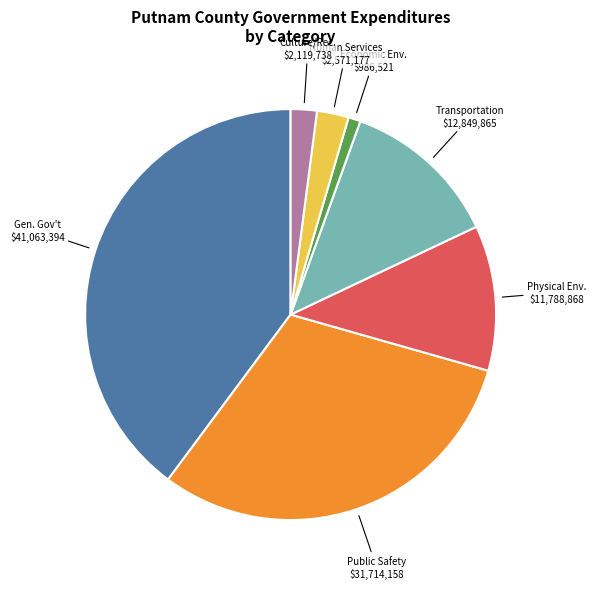

Is there any slice that represents more than half of the pie?

No